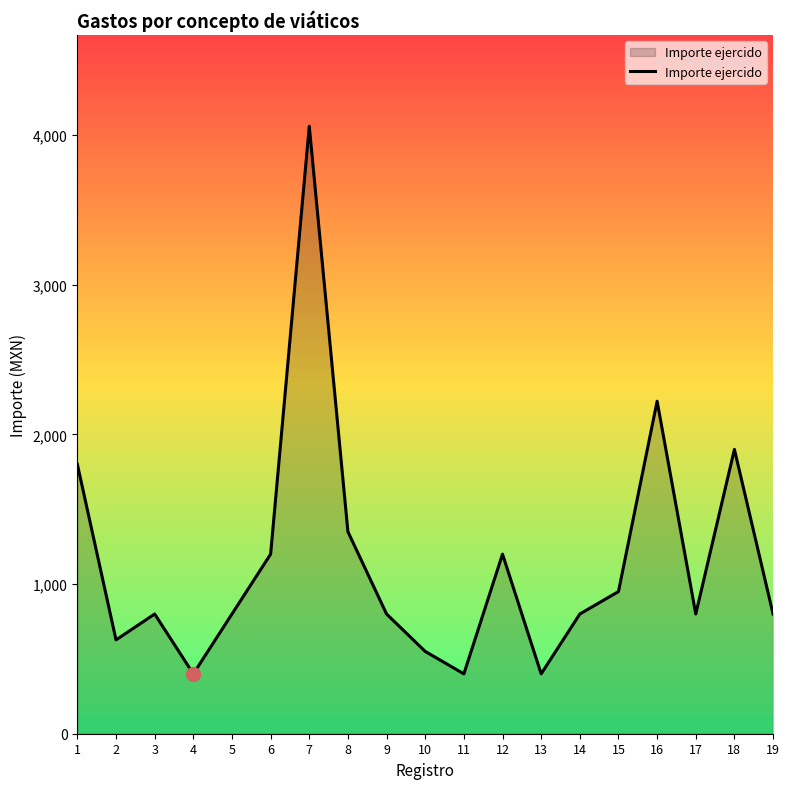

Is it true that the value at 7 is 5593?

False